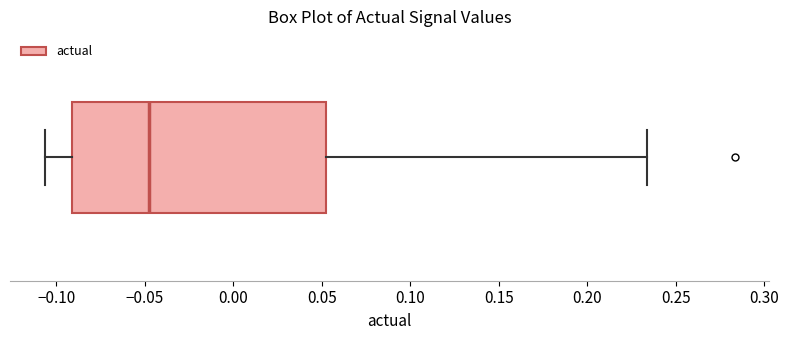

Where is the right edge of the box on the x-axis? The values are not printed on the chart, so give them approximately, as read against the axis.

0.050